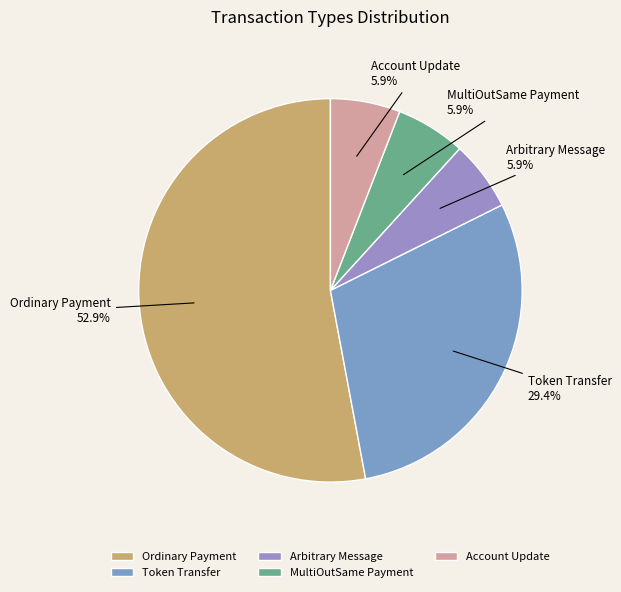

What is the largest slice in the pie chart?

Ordinary Payment